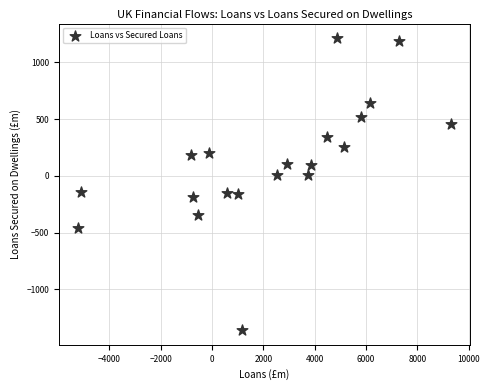

What is the range of Y values (max minus min)?

2573